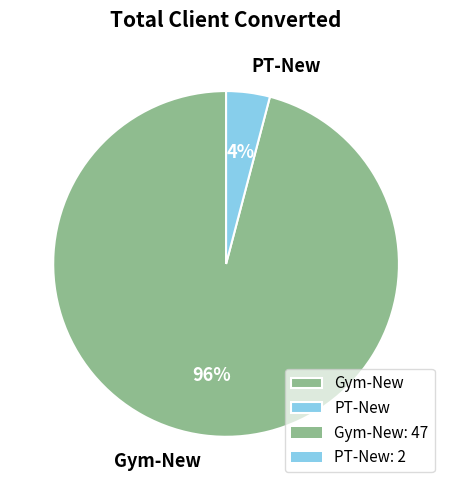

What is the largest slice in the pie chart?

Gym-New